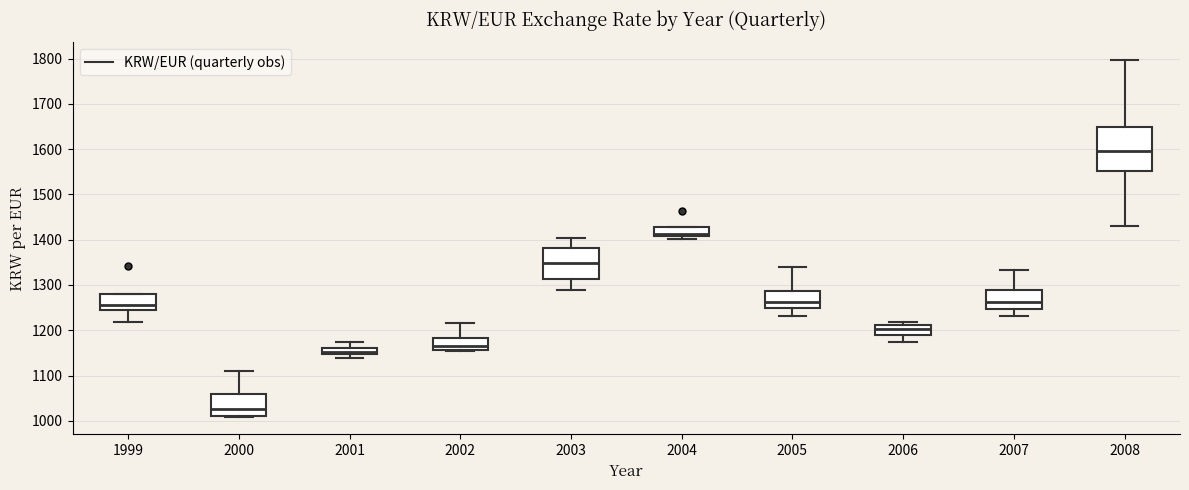

Which box is the tallest, from its lower edge to its upper edge?

2008